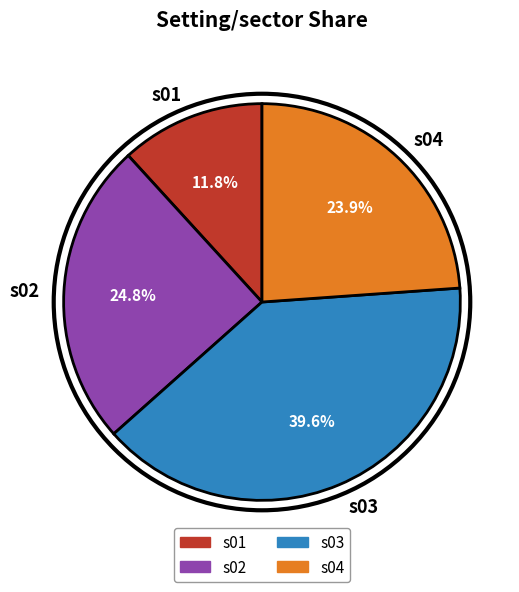

What is the largest slice in the pie chart?

s03